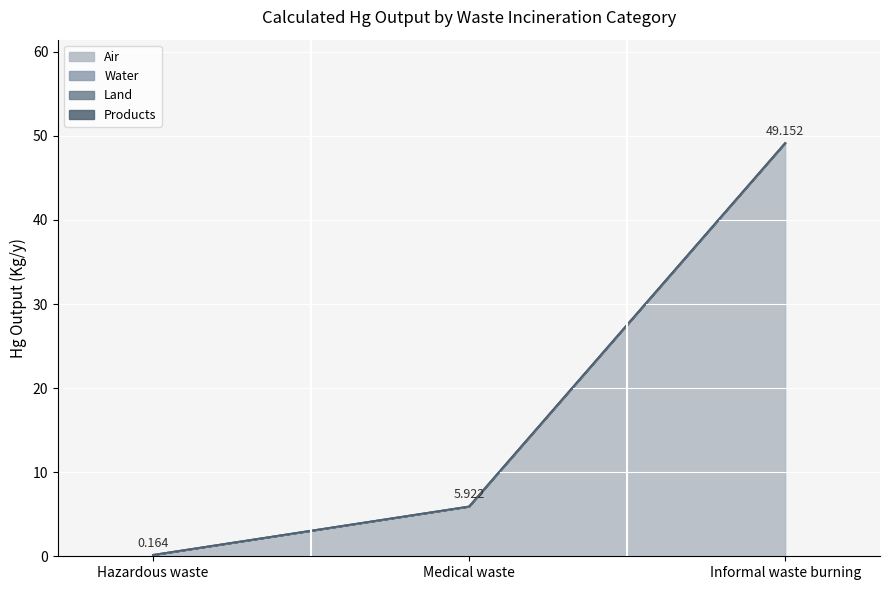

Reading left to right, extract all data points from this chart.

Air: 0.2	5.9	49.2
Water: 0.0	0.0	0.0
Land: 0.0	0.0	0.0
Products: 0.0	0.0	0.0